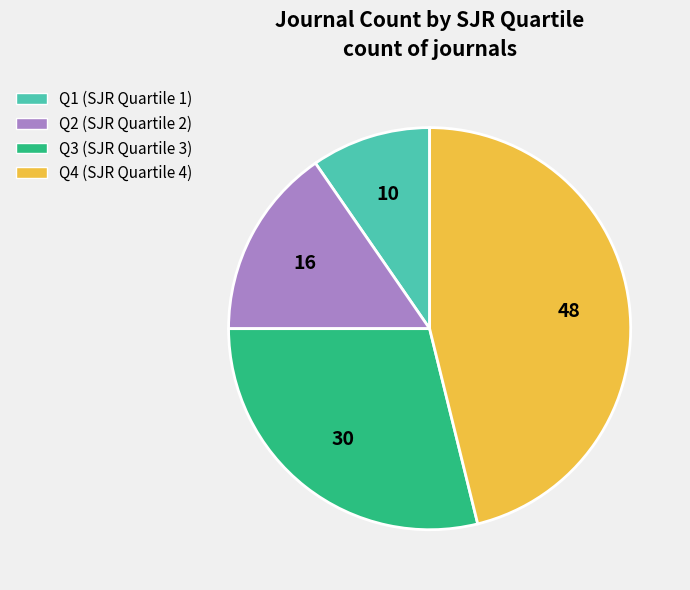

Between Q4 and Q2, which is larger?

Q4